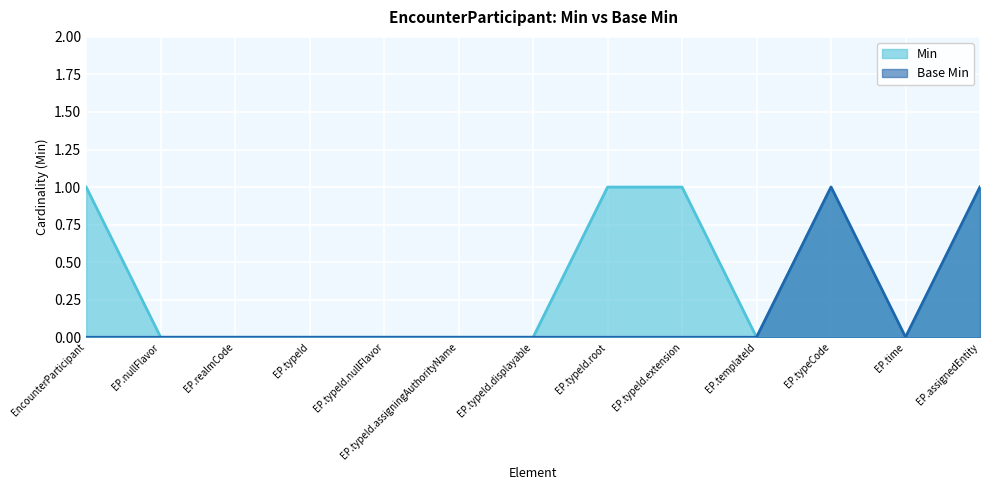

Reading left to right, what are all the values shown in this chart?

Min: 1	0	0	0	0	0	0	1	1	0	1	0	1
Base Min: 0	0	0	0	0	0	0	0	0	0	1	0	1